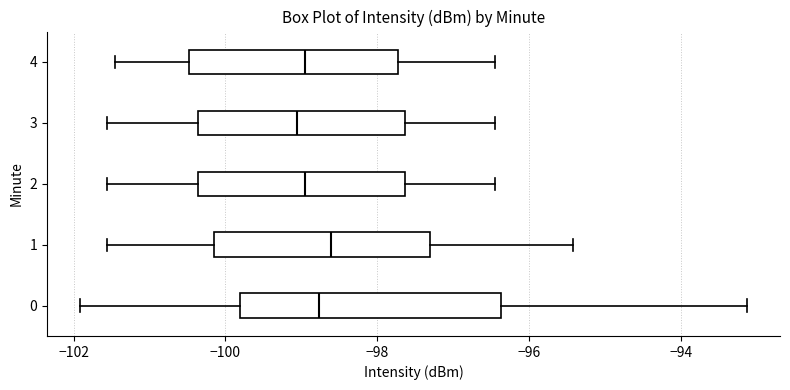

Reading bottom to top, read every box against the x-axis: the position of its median line, the range the box covers, and the ends of its whiskers. The values are not printed on the chart, so give them approximately, as read against the axis.

0: median -98.8, box -99.8 to -96.4, whiskers -102.0 to -93.2
1: median -98.6, box -100.2 to -97.4, whiskers -101.6 to -95.4
2: median -99.0, box -100.4 to -97.6, whiskers -101.6 to -96.4
3: median -99.0, box -100.4 to -97.6, whiskers -101.6 to -96.4
4: median -99.0, box -100.4 to -97.8, whiskers -101.4 to -96.4